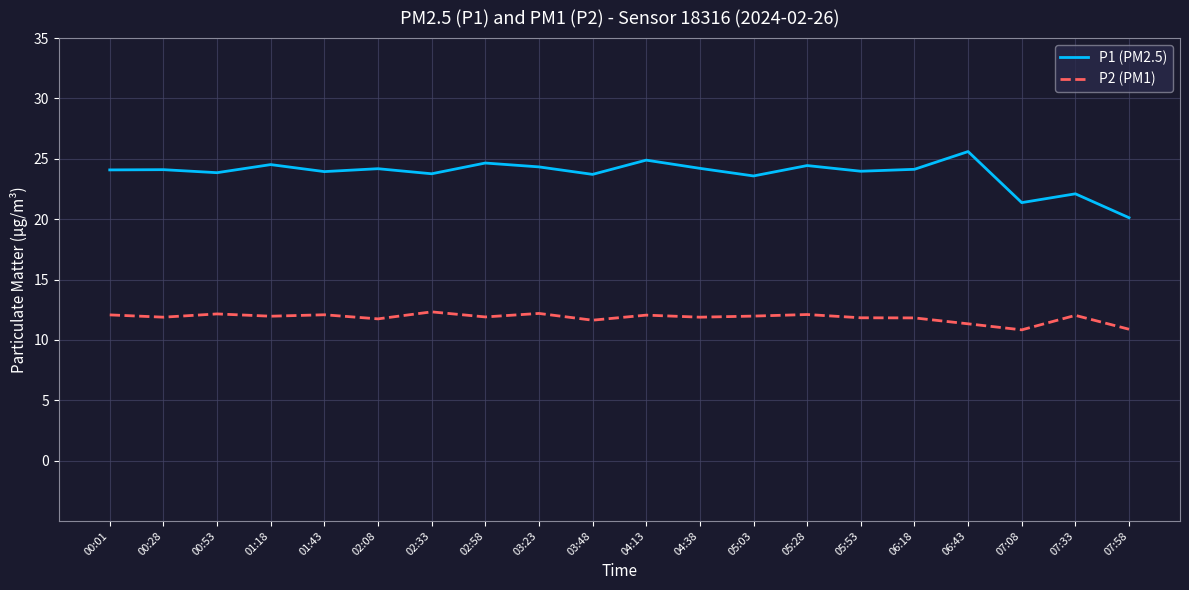

What is the highest value of the P2 (PM1) series?

12.3